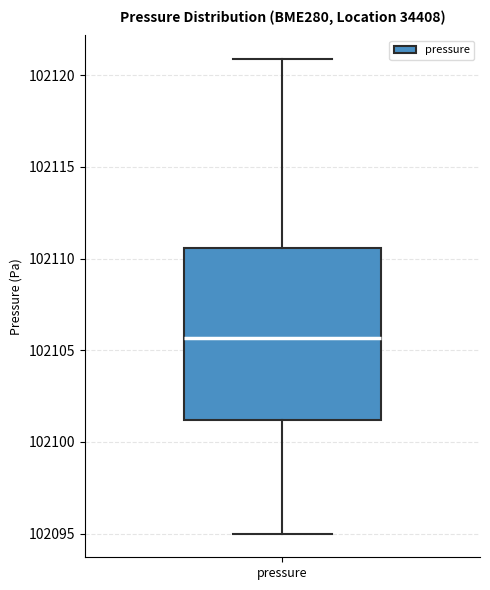

Transcribe this box plot: give where the median line is, the range the box spans, and where the two whiskers end, as read against the y-axis. The values are not printed on the chart, so give them approximately, as read against the axis.

median 102105.5, box 102101.0 to 102110.5, whiskers 102095.0 to 102121.0